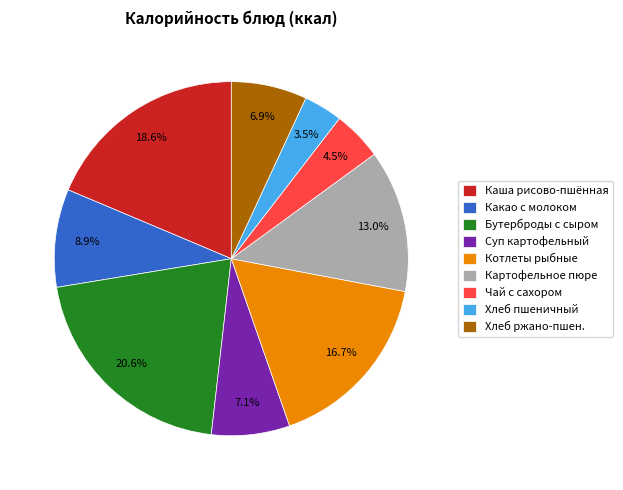

How much of the chart is everything except Чай с сахором?

95.5%